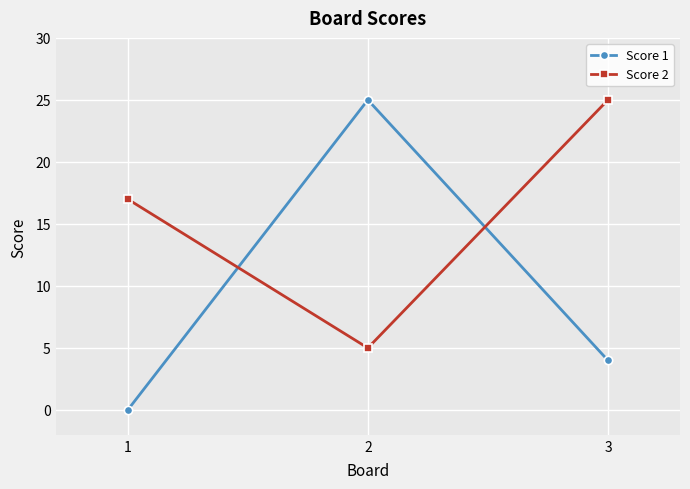

At which label does Score 1 reach its peak?

2